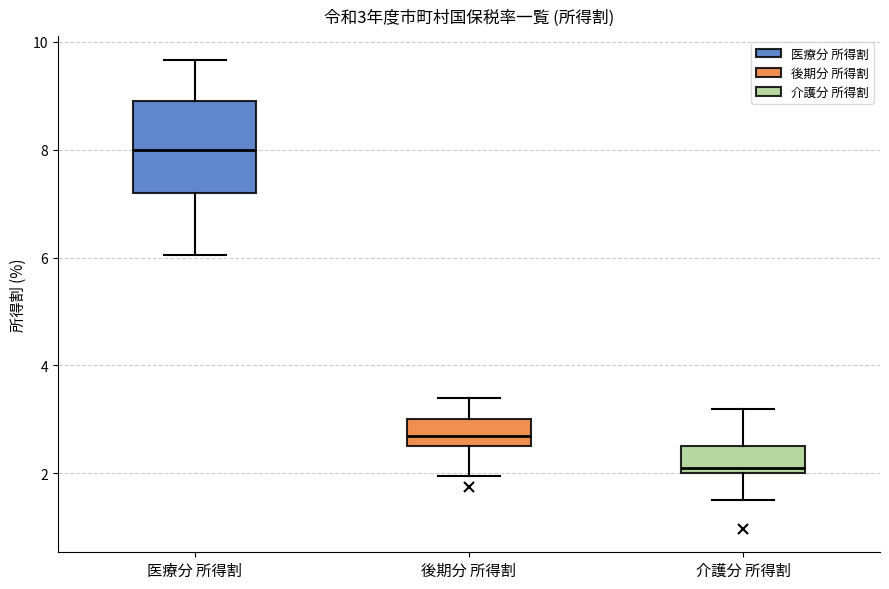

Which box's median line is the lowest?

介護分 所得割